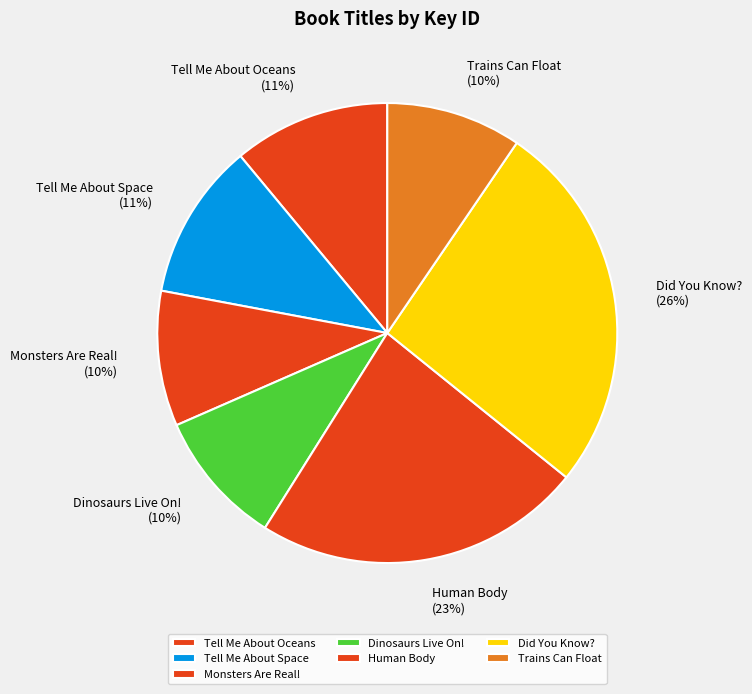

Which slice is the largest?

Did You Know?